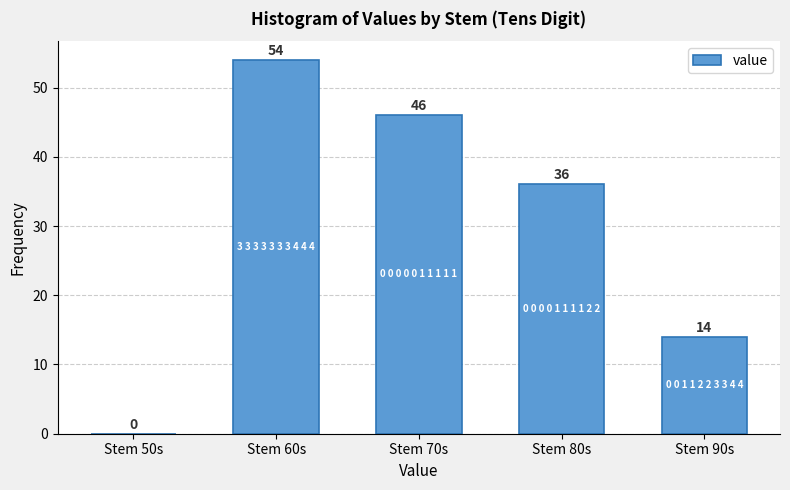

Reading right to left, extract all data points from this chart.

Stem 90s=14	Stem 80s=36	Stem 70s=46	Stem 60s=54	Stem 50s=0